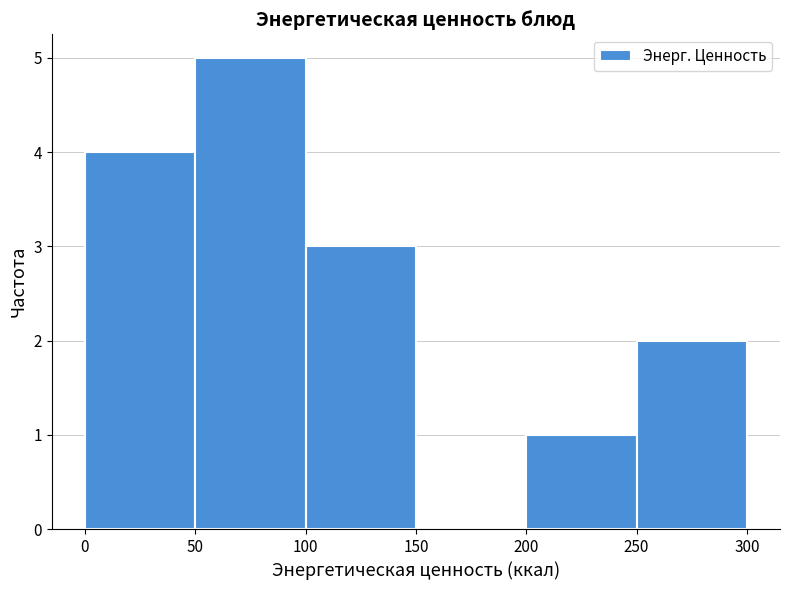

How tall is the bar that spans 250 to 300 on the x-axis? The values are not printed on the chart, so give them approximately, as read against the axis.

2